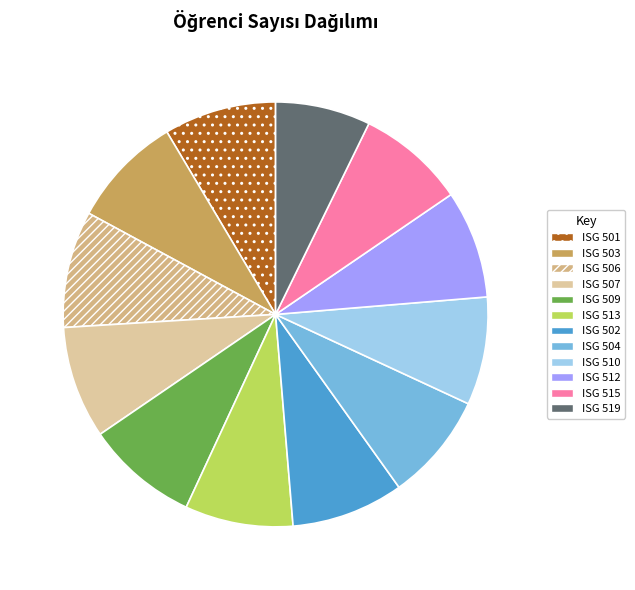

Which slice is the largest?

ISG 506